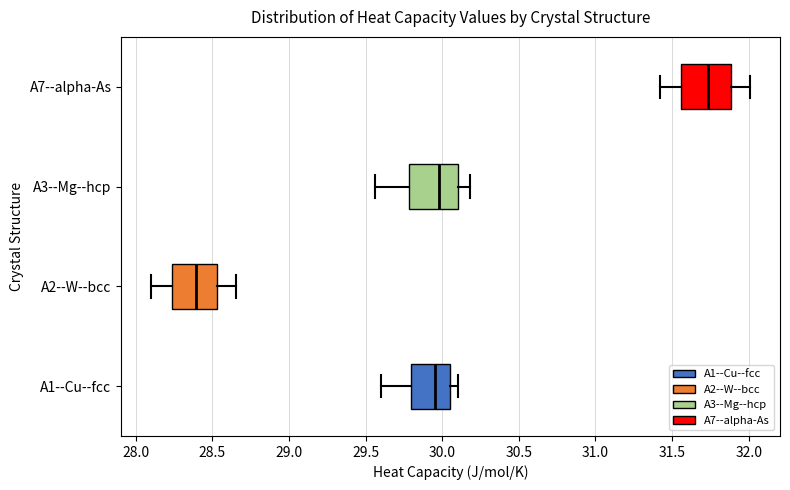

Reading bottom to top, transcribe this box plot: for each box, give where its median line is, the range the box spans, and where its two whiskers end, as read against the x-axis. The values are not printed on the chart, so give them approximately, as read against the axis.

A1--Cu--fcc: median 29.95, box 29.80 to 30.05, whiskers 29.60 to 30.10
A2--W--bcc: median 28.40, box 28.25 to 28.55, whiskers 28.10 to 28.65
A3--Mg--hcp: median 30.00, box 29.80 to 30.10, whiskers 29.55 to 30.20
A7--alpha-As: median 31.75, box 31.55 to 31.90, whiskers 31.40 to 32.00